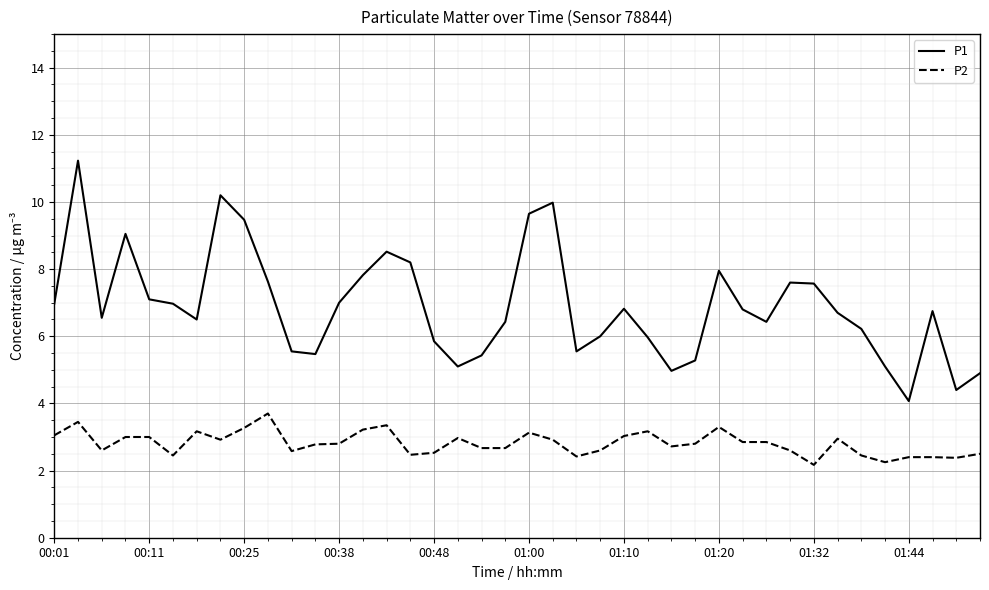

True or false: P1 has more than 0 interior local peaks.

True